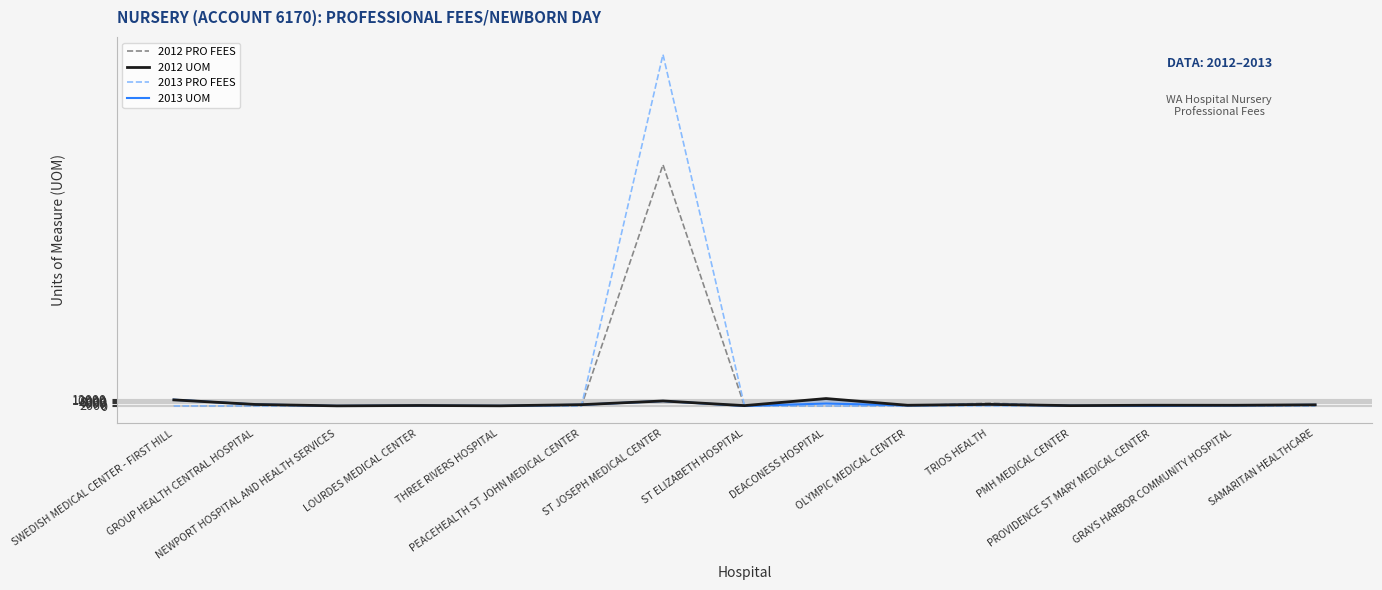

Rank the series by their maximum value, from lowest to highest.

2013 UOM, 2012 UOM, 2012 PRO FEES, 2013 PRO FEES